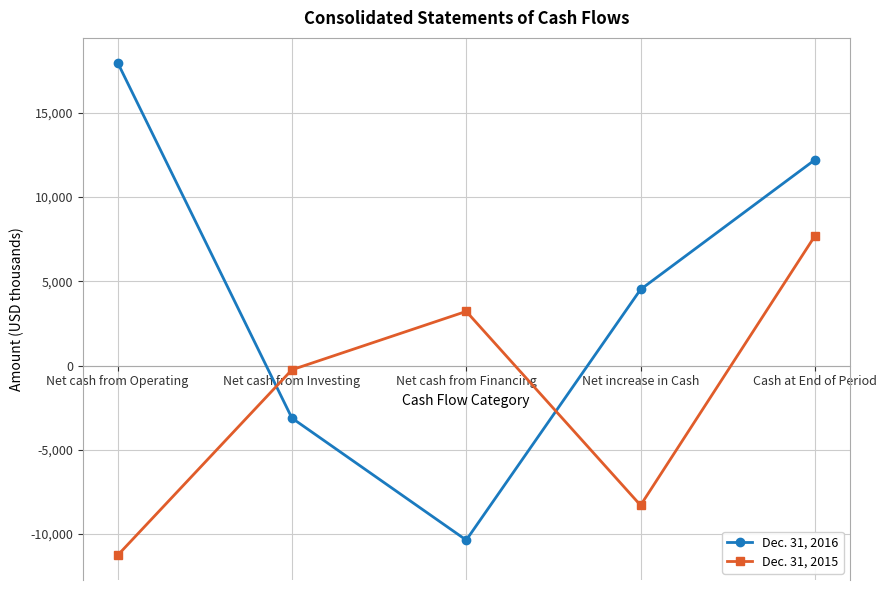

Reading right to left, transcribe all the data shown in this chart.

Dec. 31, 2016: Cash at End of Period=12214	Net increase in Cash=4519	Net cash from Financing=-10355	Net cash from Investing=-3113	Net cash from Operating=17987
Dec. 31, 2015: Cash at End of Period=7695	Net increase in Cash=-8290	Net cash from Financing=3218	Net cash from Investing=-247	Net cash from Operating=-11261